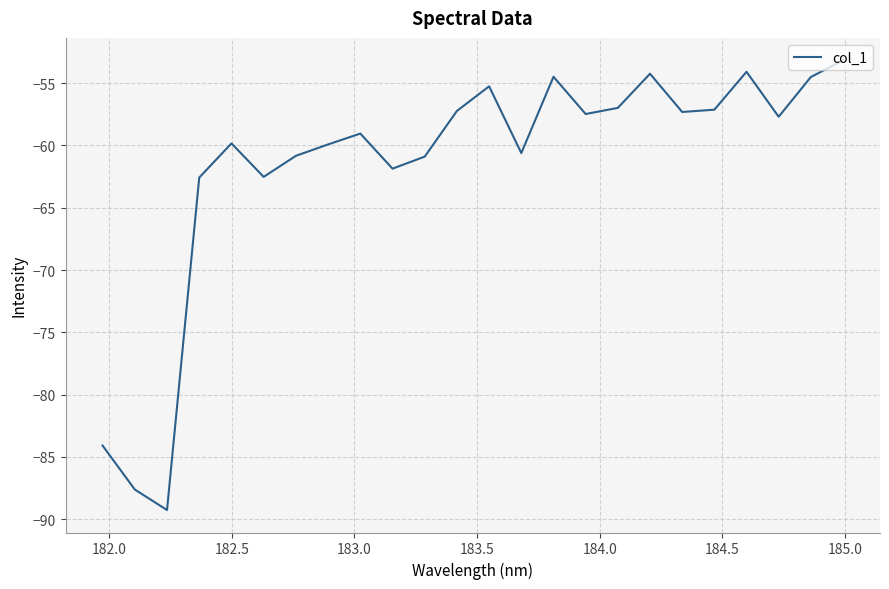

What is the difference between the maximum and minimum values?

36.1